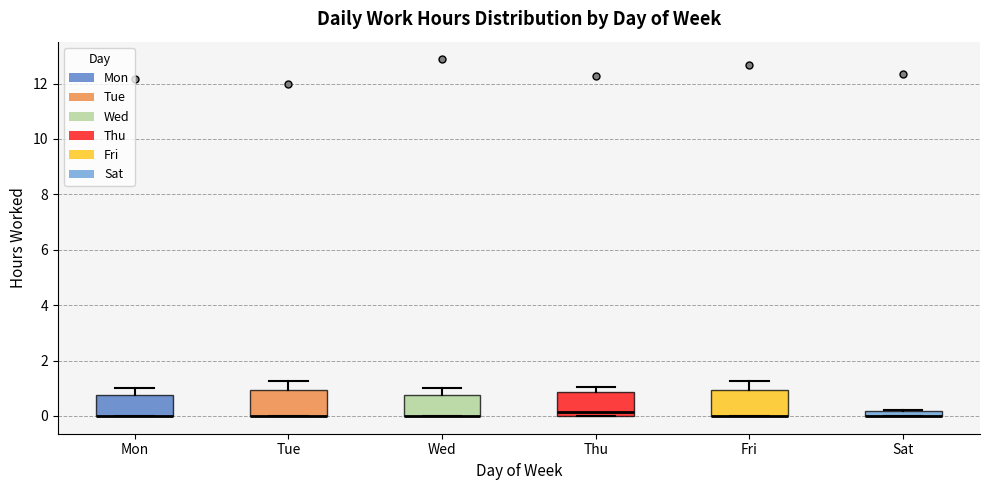

Where is the upper edge of the box for Mon on the y-axis? The values are not printed on the chart, so give them approximately, as read against the axis.

0.8